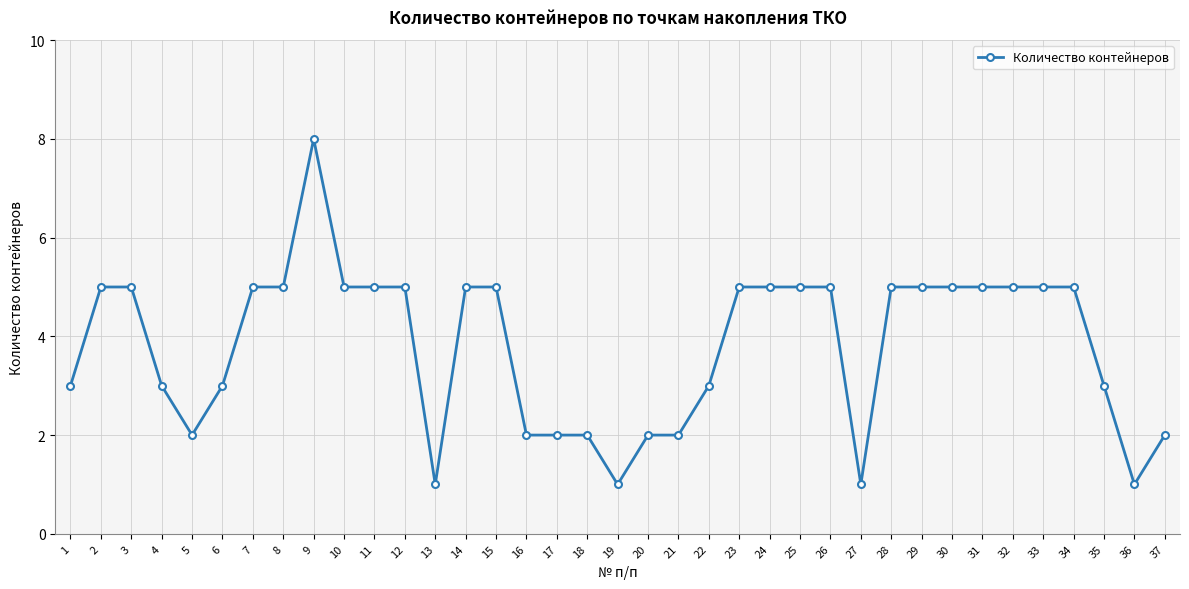

The chart shows a value of 5 at 14. True or false?

True